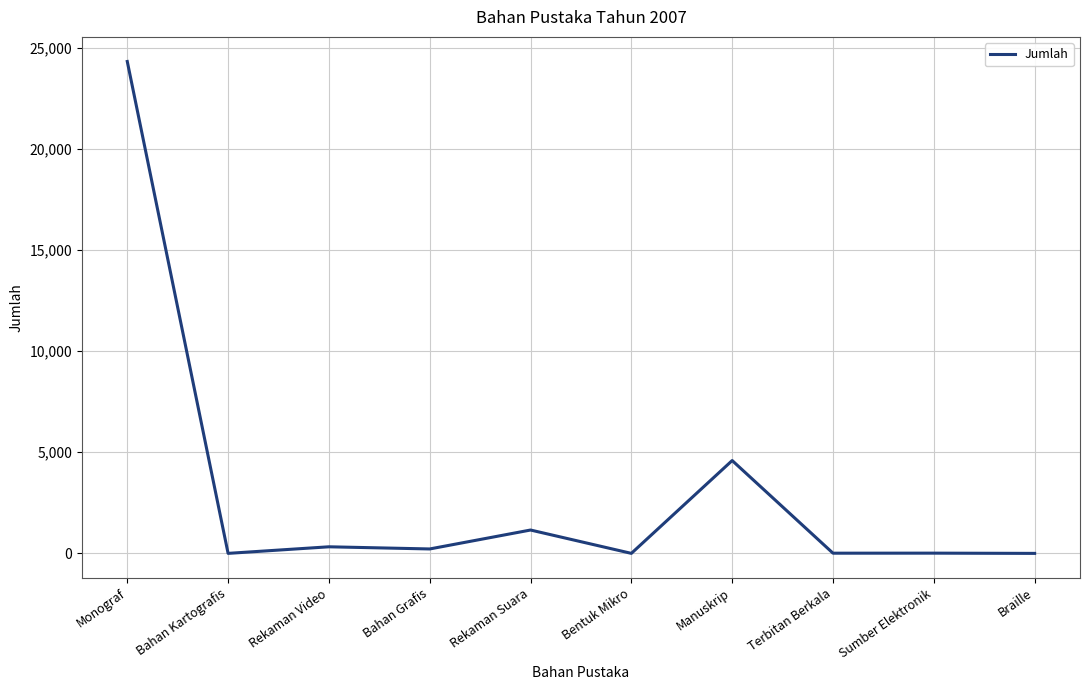

Between Bahan Grafis and Manuskrip, which is larger?

Manuskrip